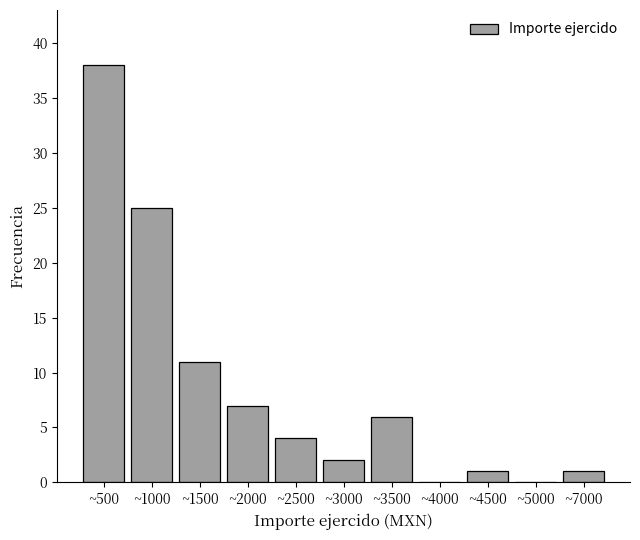

Reading right to left, list all the values displayed in this chart.

~7000=1	~5000=0	~4500=1	~4000=0	~3500=6	~3000=2	~2500=4	~2000=7	~1500=11	~1000=25	~500=38